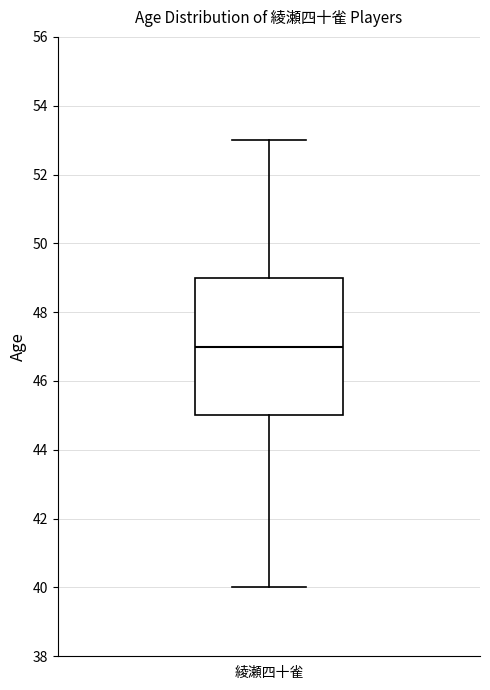

Transcribe this box plot: give where the median line is, the range the box spans, and where the two whiskers end, as read against the y-axis. The values are not printed on the chart, so give them approximately, as read against the axis.

median 47, box 45 to 49, whiskers 40 to 53